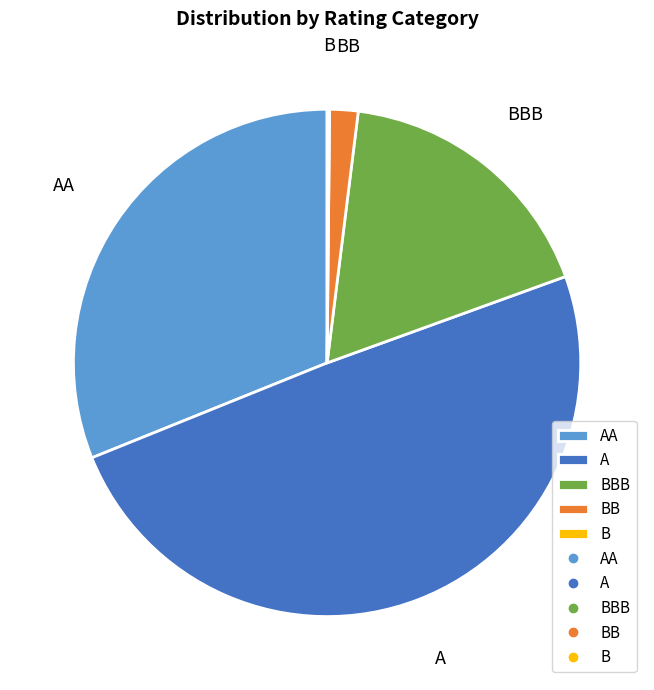

Is there any slice that represents more than half of the pie?

No